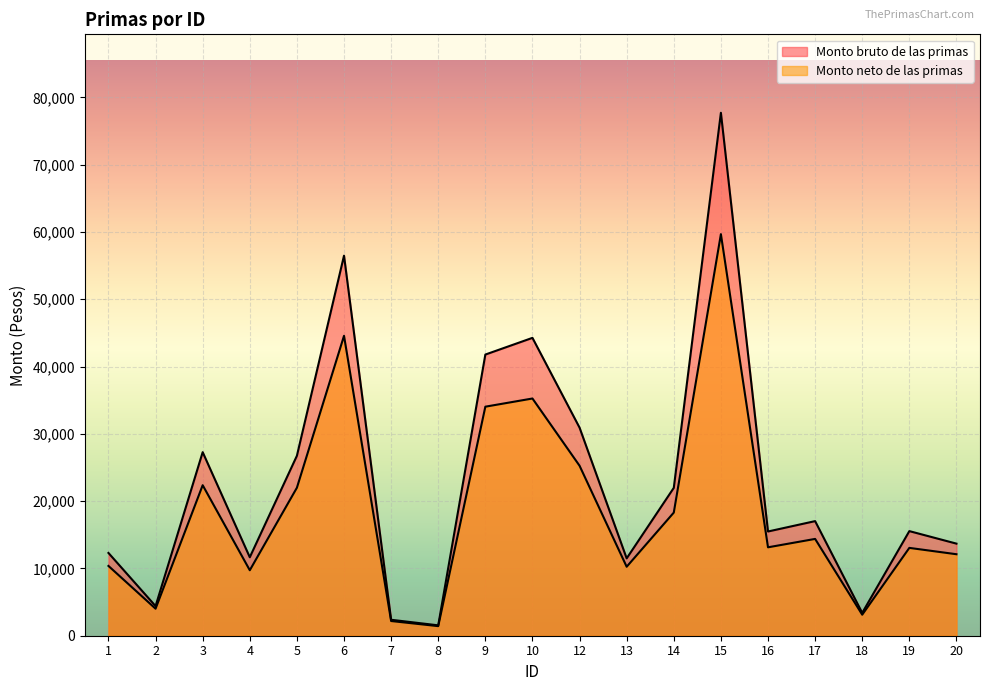

At how many categories does at least one series exceed 3138?

17